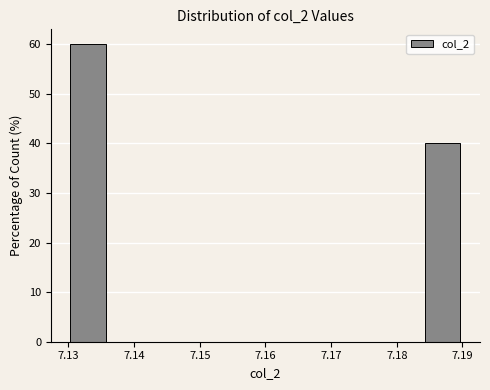

What is the height of the bar covering 7.184 to 7.190 on the x-axis? The values are not printed on the chart, so give them approximately, as read against the axis.

40